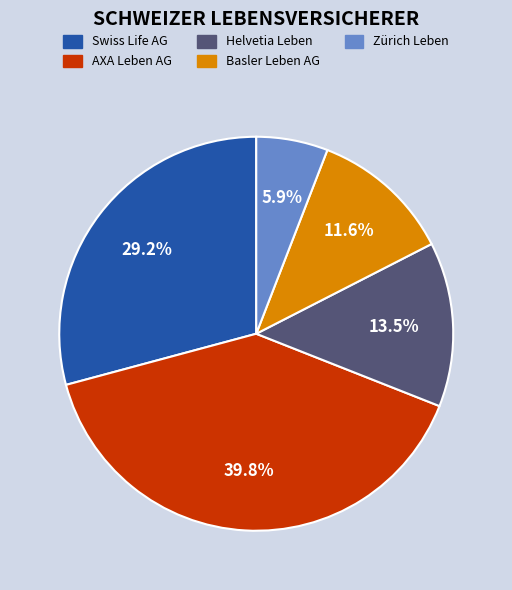

To the nearest percent, what is the average slice percentage?

20%